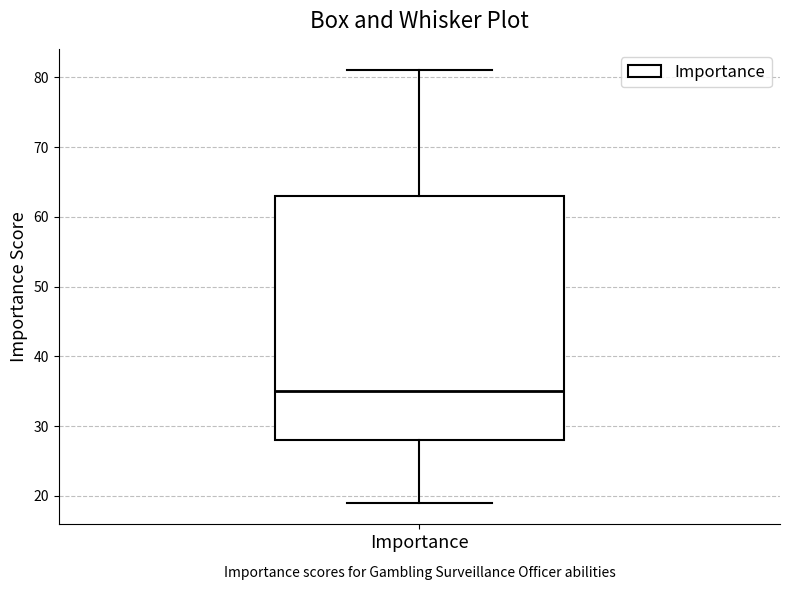

Where does the lower whisker of the box for Importance end on the y-axis? The values are not printed on the chart, so give them approximately, as read against the axis.

19